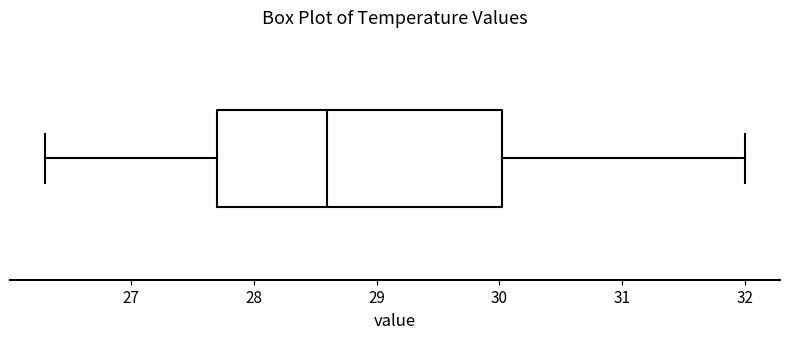

Read this box plot against the x-axis: the position of the median line, the range covered by the box, and the ends of both whiskers. The values are not printed on the chart, so give them approximately, as read against the axis.

median 28.6, box 27.7 to 30.0, whiskers 26.3 to 32.0